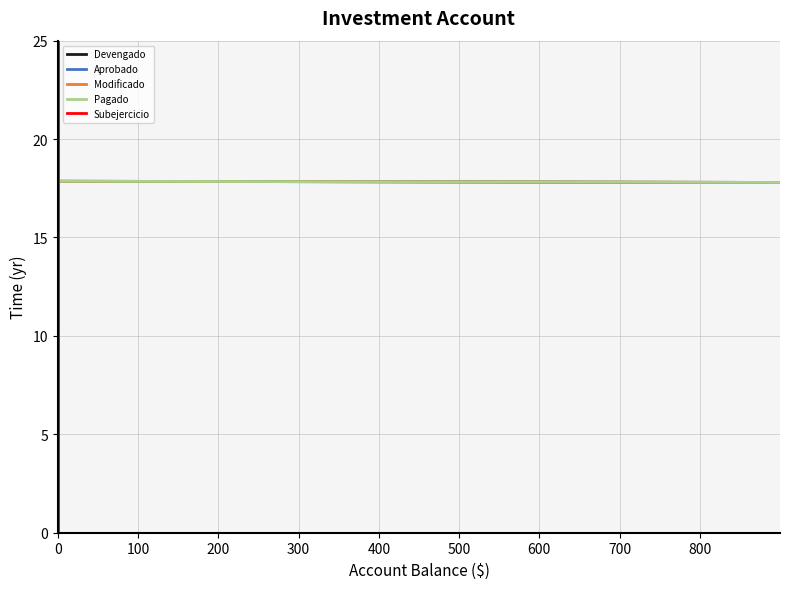

Which series has the widest spread of values?

Devengado